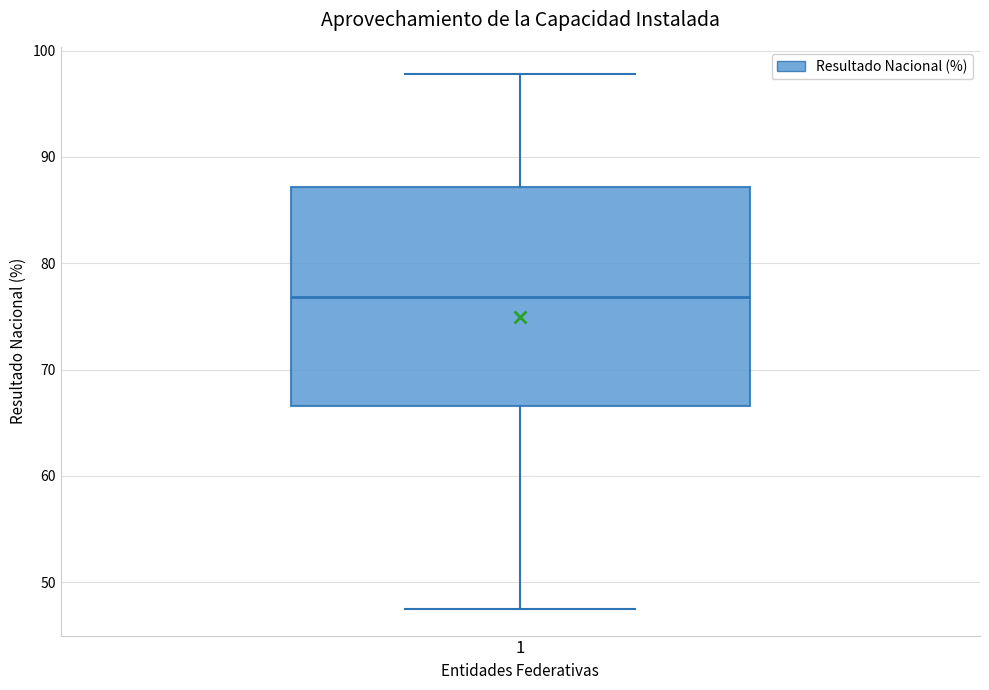

Where does the upper whisker of the box at x = 1 end on the y-axis? The values are not printed on the chart, so give them approximately, as read against the axis.

98